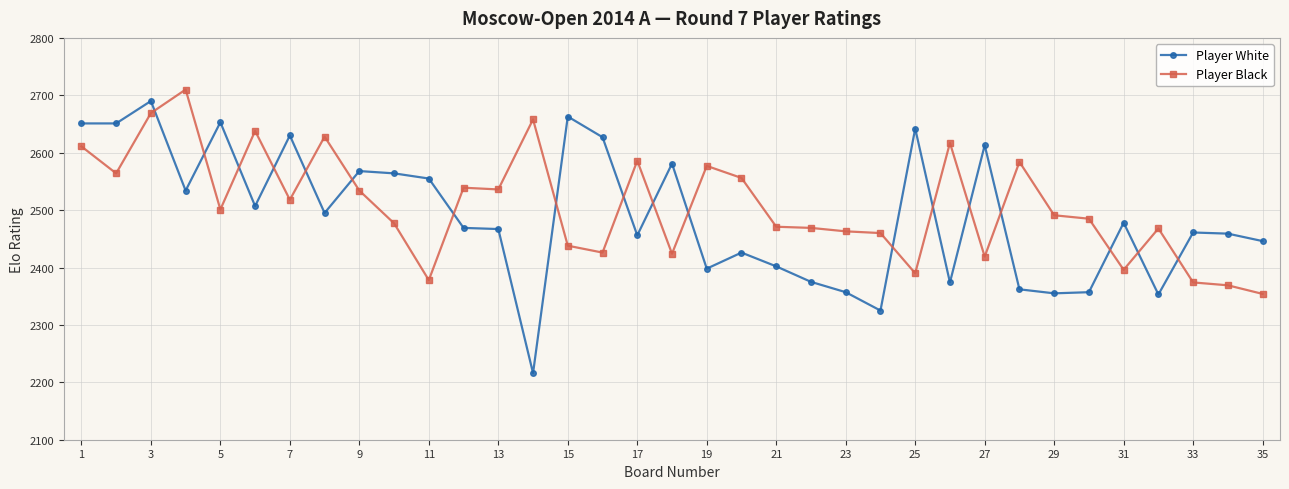

What is the minimum value for Player Black?

2354